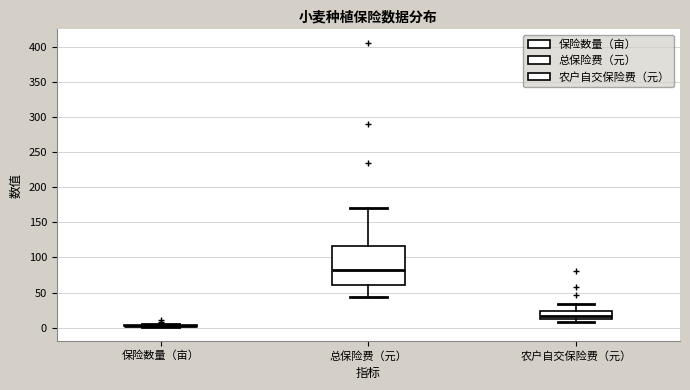

Reading left to right, transcribe this box plot: for each box, give where its median line is, the range the box spans, and where its two whiskers end, as read against the y-axis. The values are not printed on the chart, so give them approximately, as read against the axis.

保险数量（亩）: box collapsed to a line at 0, whiskers 0 to 5
总保险费（元）: median 80, box 60 to 115, whiskers 45 to 170
农户自交保险费（元）: median 15, box 10 to 25, whiskers 10 (just below the box's lower edge) to 35